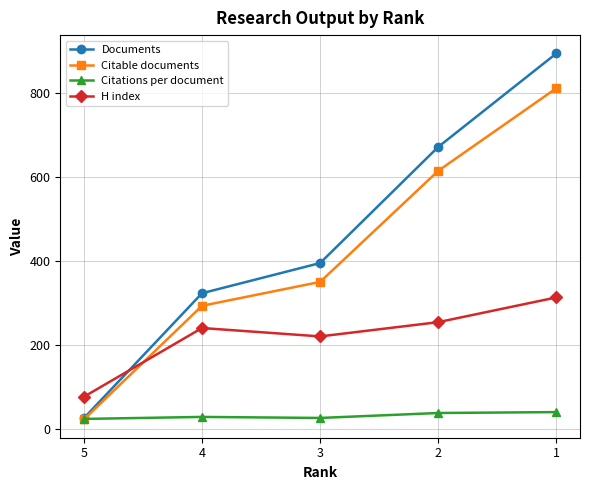

Which category has the highest value in the H index series?

1